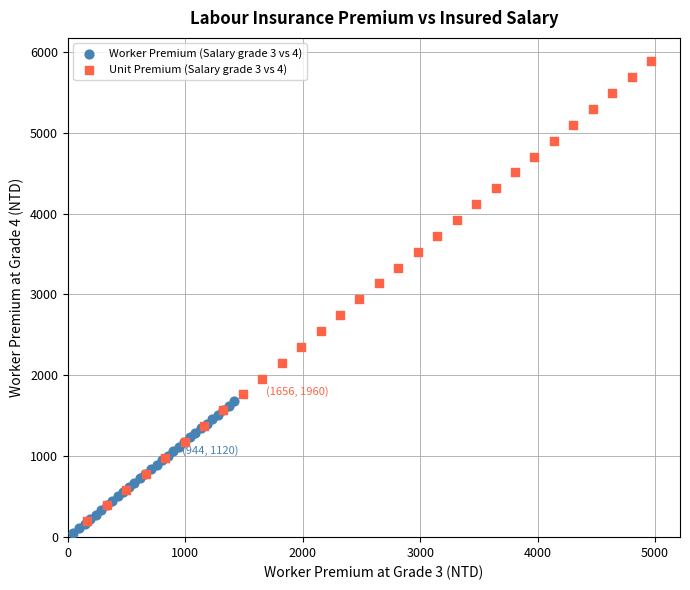

Which series contains the lowest Y value?

Worker Premium (Salary grade 3 vs 4)